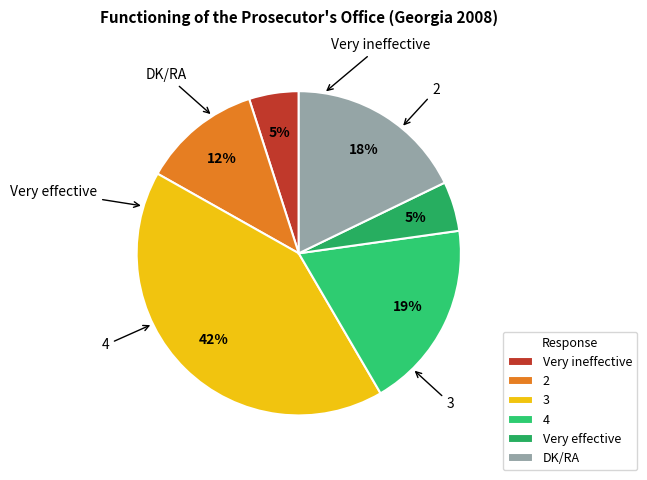

To the nearest percent, what portion does 2 represent?

12%